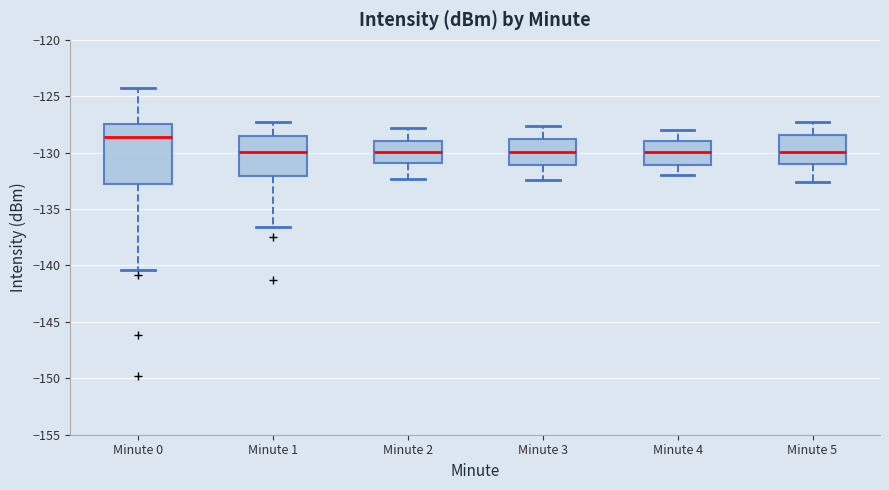

Reading left to right, transcribe this box plot: for each box, give where its median line is, the range the box spans, and where its two whiskers end, as read against the y-axis. The values are not printed on the chart, so give them approximately, as read against the axis.

Minute 0: median -128.5, box -133.0 to -127.5, whiskers -140.5 to -124.0
Minute 1: median -130.0, box -132.0 to -128.5, whiskers -136.5 to -127.5
Minute 2: median -130.0, box -131.0 to -129.0, whiskers -132.5 to -128.0
Minute 3: median -130.0, box -131.0 to -128.5, whiskers -132.5 to -127.5
Minute 4: median -130.0, box -131.0 to -129.0, whiskers -132.0 to -128.0
Minute 5: median -130.0, box -131.0 to -128.5, whiskers -132.5 to -127.5